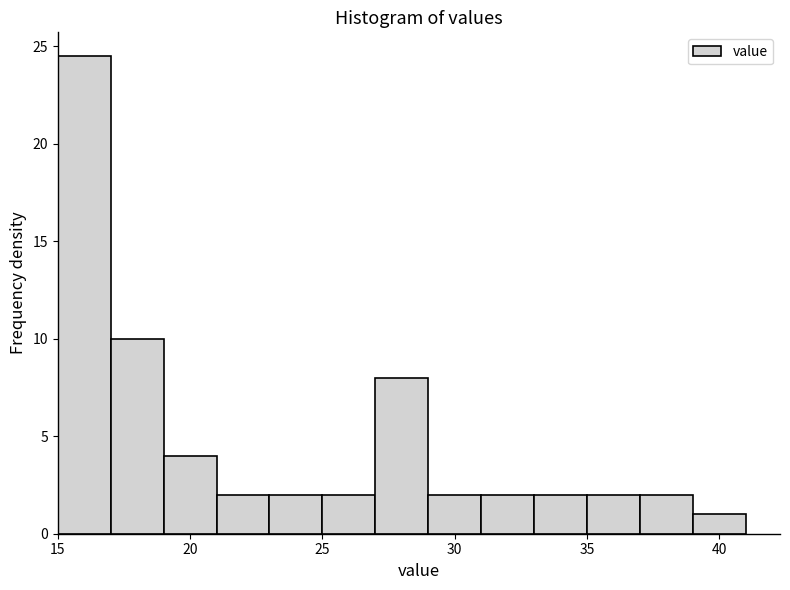

Which range on the x-axis has the tallest bar?

15 to 17